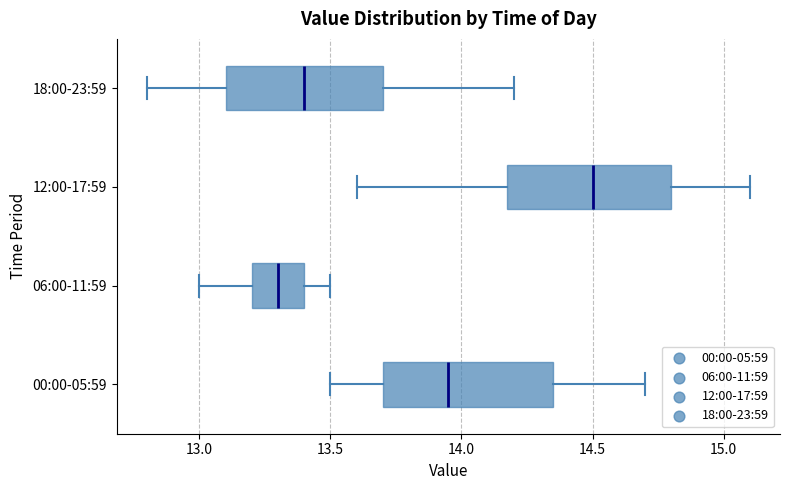

Where does the median line of the box for 06:00-11:59 sit on the x-axis? The values are not printed on the chart, so give them approximately, as read against the axis.

13.30